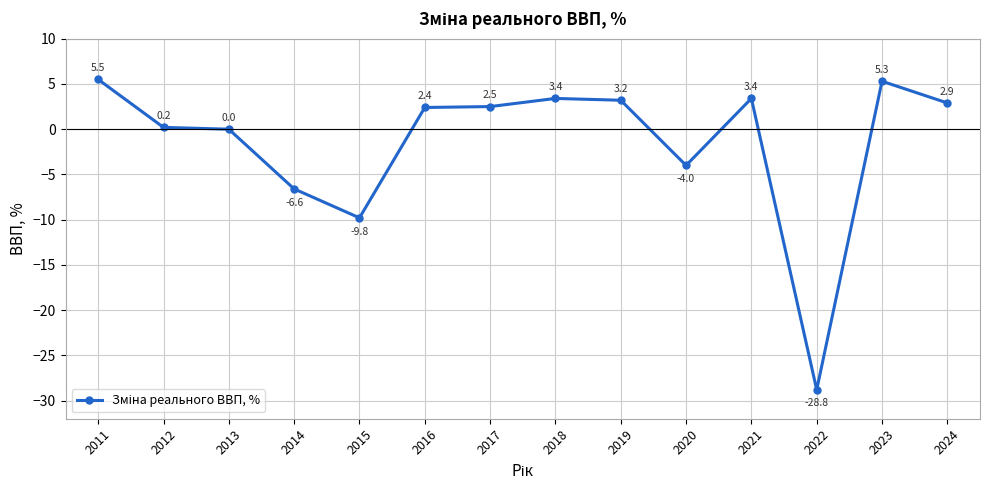

What is the difference between the maximum and minimum values?

34.3